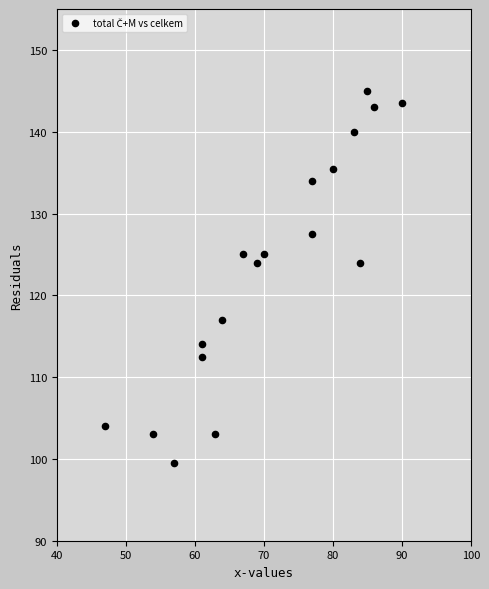

What is the range of Y values (max minus min)?

45.5